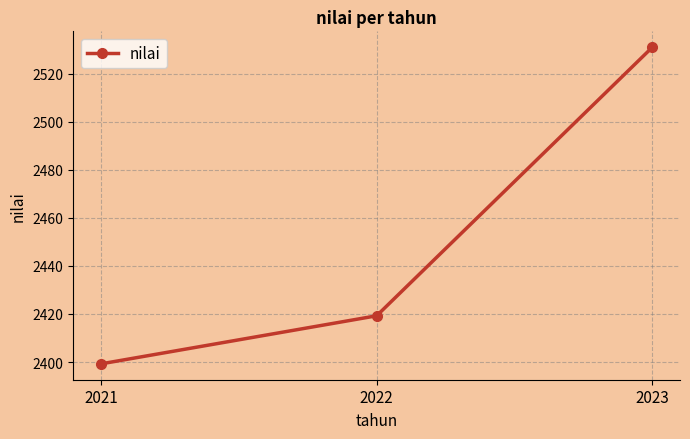

Approximately how many times larger is the value at 2022 compared to 2023?

1.0